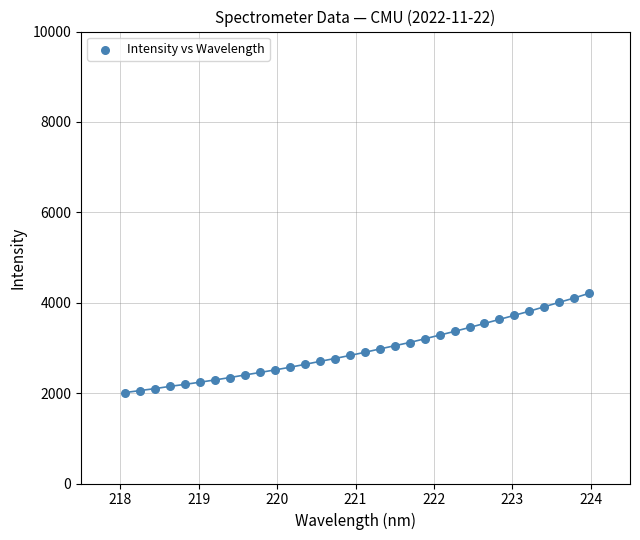

What is the range of X values (max minus min)?

5.9